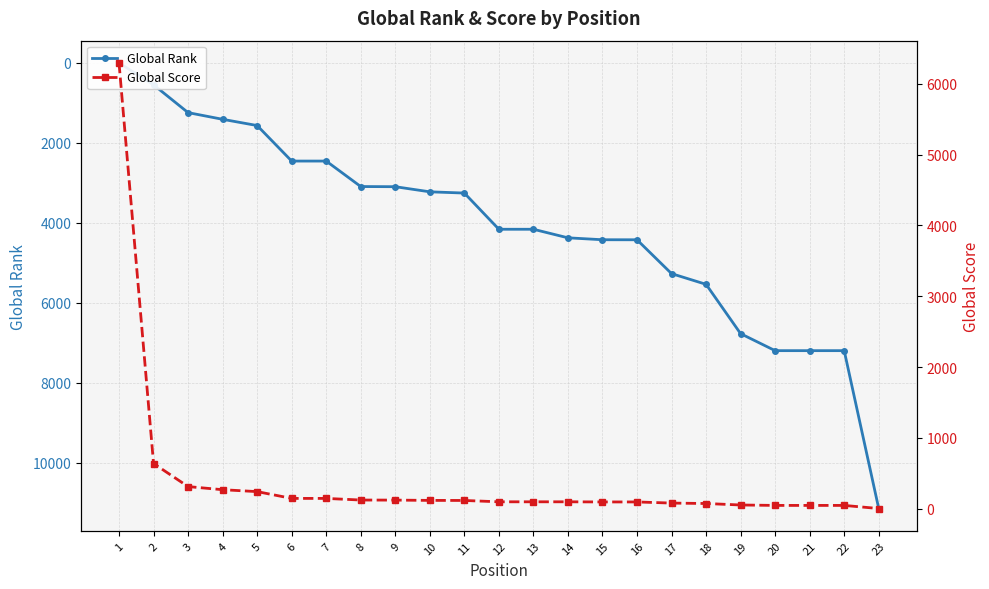

What is the spread (max minus min) of values at 12?

4068